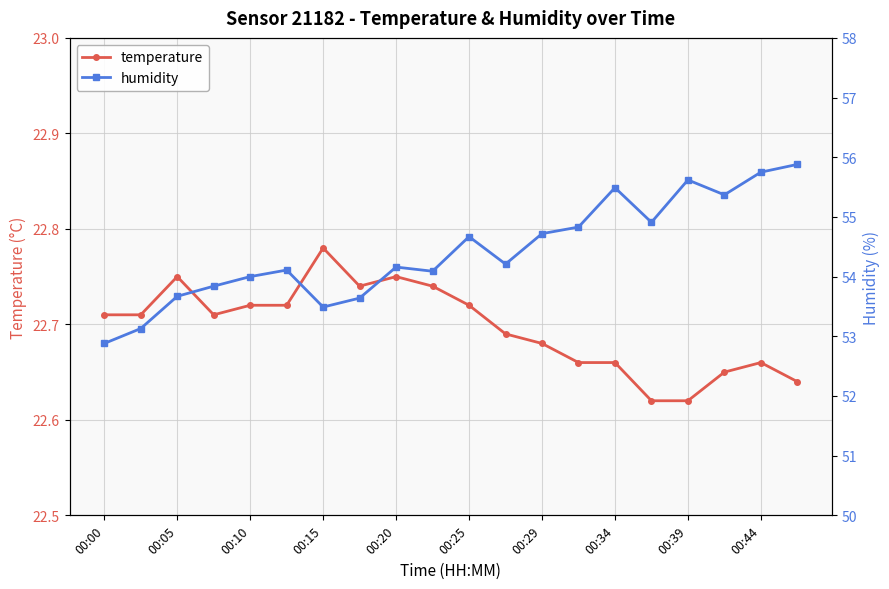

The value of temperature at 00:20 is 37.8. True or false?

False